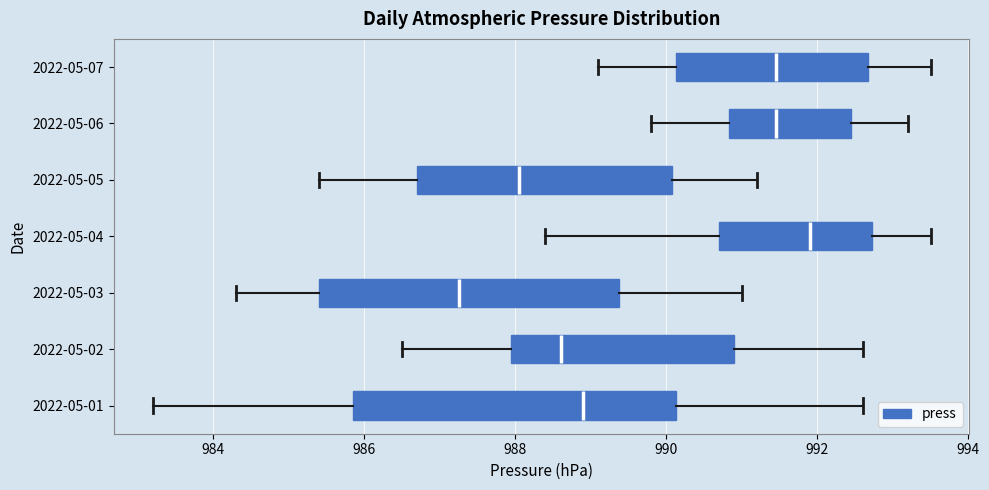

Reading bottom to top, read every box against the x-axis: the position of its median line, the range the box covers, and the ends of its whiskers. The values are not printed on the chart, so give them approximately, as read against the axis.

2022-05-01: median 989.0, box 985.8 to 990.2, whiskers 983.2 to 992.6
2022-05-02: median 988.6, box 988.0 to 991.0, whiskers 986.6 to 992.6
2022-05-03: median 987.2, box 985.4 to 989.4, whiskers 984.4 to 991.0
2022-05-04: median 992.0, box 990.8 to 992.8, whiskers 988.4 to 993.6
2022-05-05: median 988.0, box 986.8 to 990.0, whiskers 985.4 to 991.2
2022-05-06: median 991.4, box 990.8 to 992.4, whiskers 989.8 to 993.2
2022-05-07: median 991.4, box 990.2 to 992.6, whiskers 989.2 to 993.6